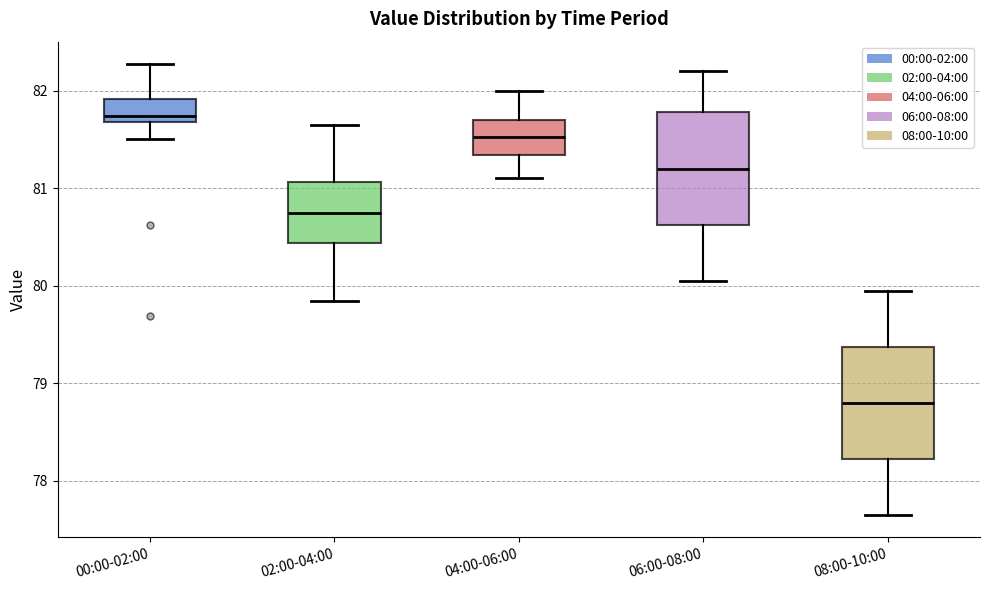

Reading left to right, read every box against the y-axis: the position of its median line, the range the box covers, and the ends of its whiskers. The values are not printed on the chart, so give them approximately, as read against the axis.

00:00-02:00: median 81.7 (just above the box's lower edge), box 81.7 to 81.9, whiskers 81.5 to 82.3
02:00-04:00: median 80.7, box 80.4 to 81.1, whiskers 79.8 to 81.7
04:00-06:00: median 81.5, box 81.3 to 81.7, whiskers 81.1 to 82.0
06:00-08:00: median 81.2, box 80.6 to 81.8, whiskers 80.1 to 82.2
08:00-10:00: median 78.8, box 78.2 to 79.4, whiskers 77.7 to 80.0